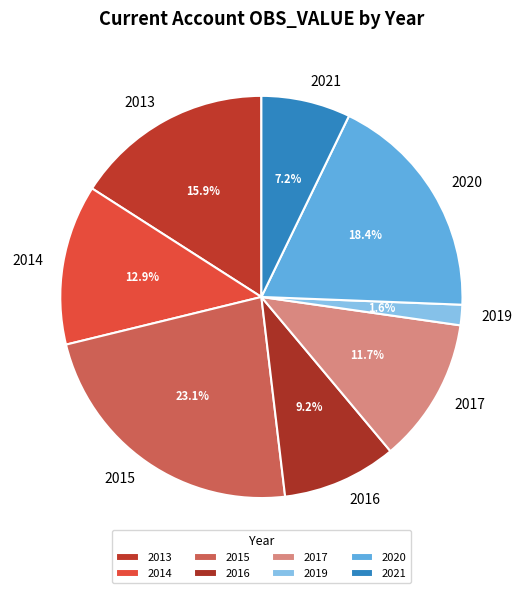

How many segments does this pie chart have?

8